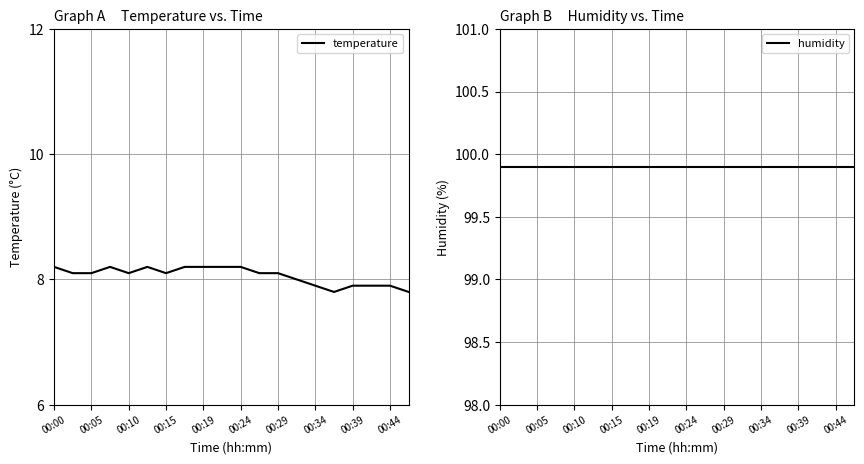

At how many categories does at least one series exceed 73?

20